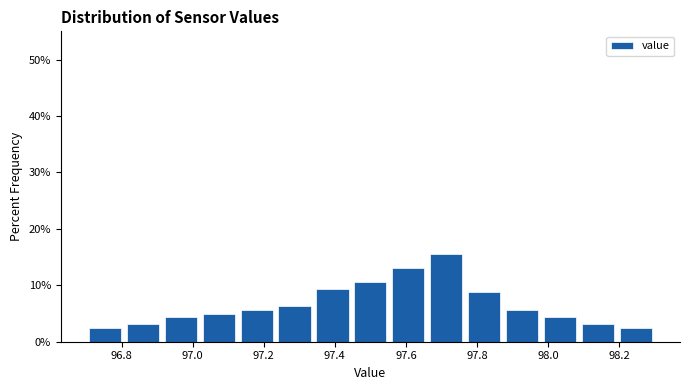

Which range on the x-axis has the tallest bar?

97.66 to 97.76